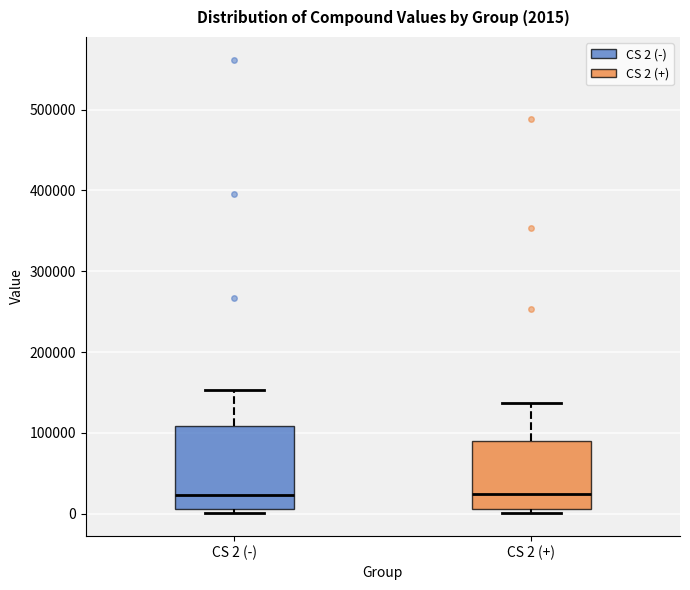

Comparing the boxes themselves (not the whiskers), which one is the tallest?

CS 2 (-)